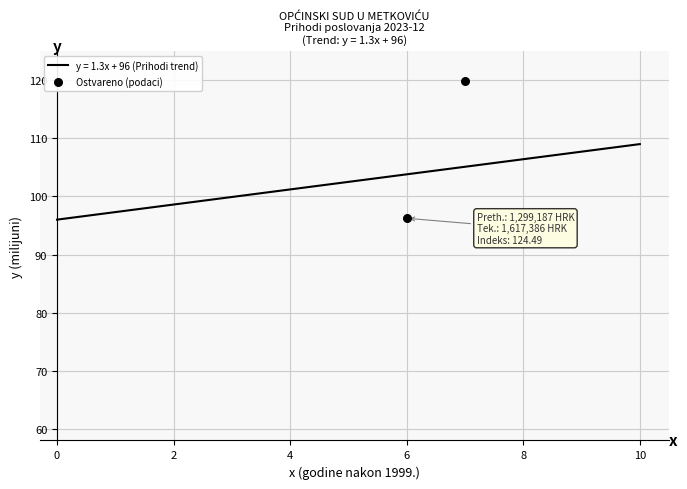

The y = 1.3x + 96 (Prihodi trend) series shows 103.8 at 6. True or false?

True